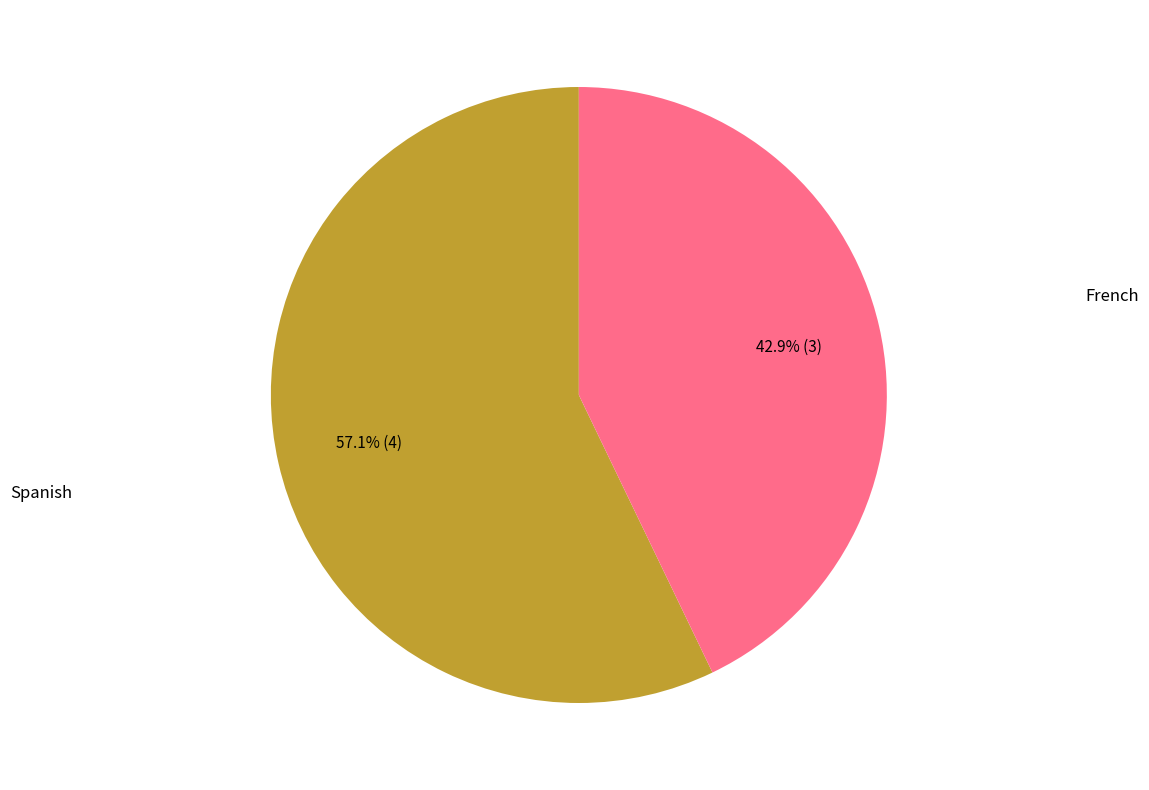

Is there a majority slice in this chart?

Yes